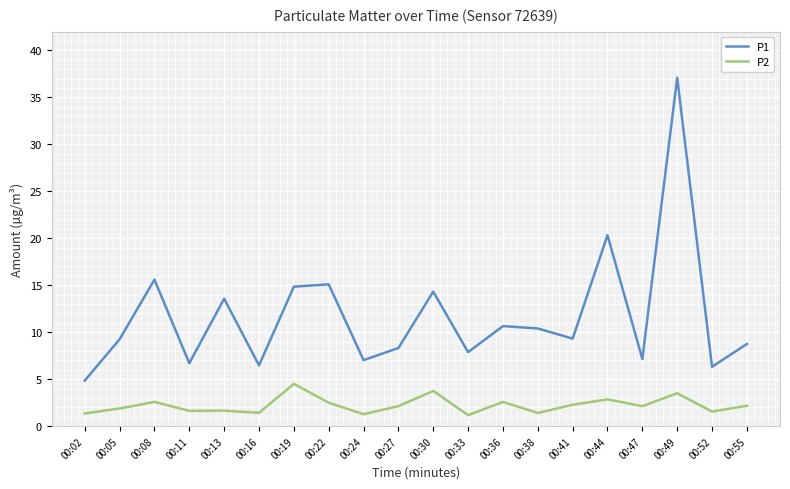

Between 00:08 and 00:44, which series saw the biggest shift?

P1